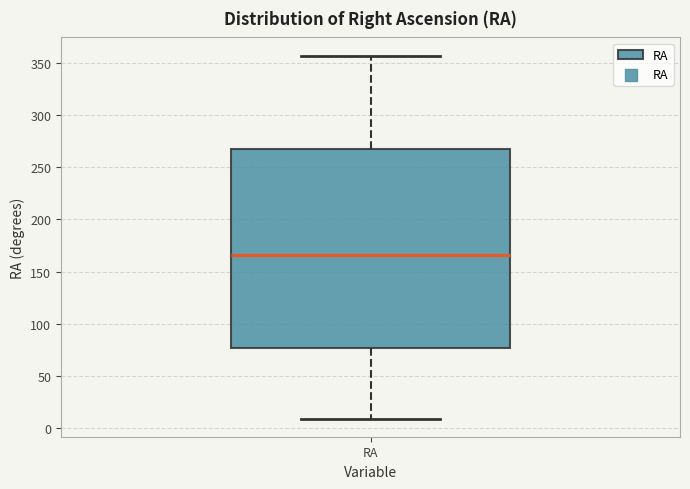

Read this box plot against the y-axis: the position of the median line, the range covered by the box, and the ends of both whiskers. The values are not printed on the chart, so give them approximately, as read against the axis.

median 165, box 75 to 265, whiskers 10 to 355